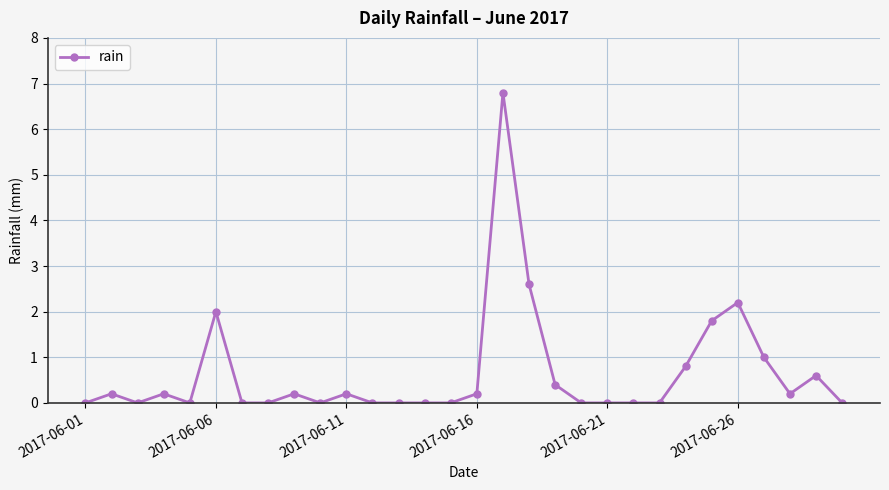

What is the maximum value shown in the chart?

6.8